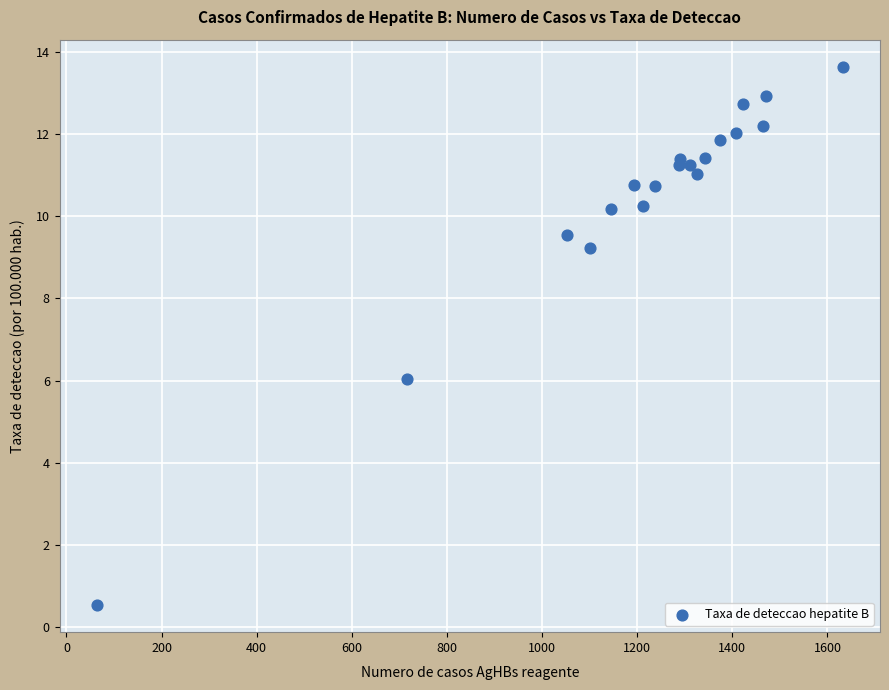

What Y value in the scatter plot is closest to 7?

6.0